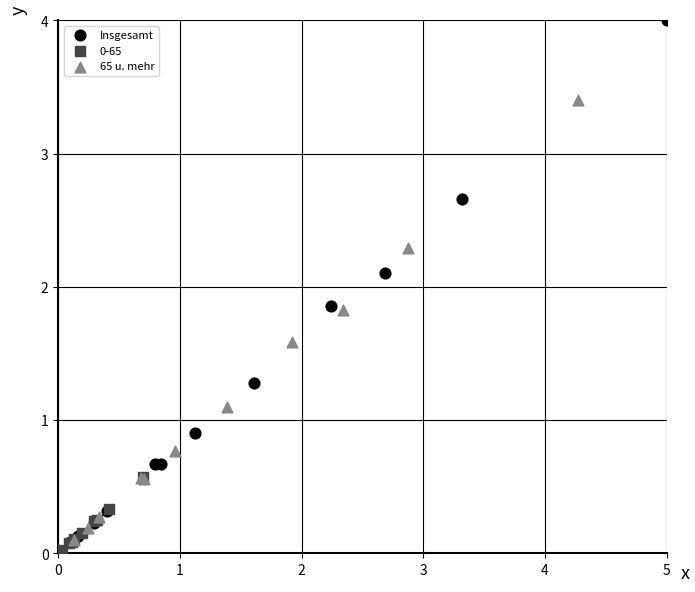

Which series reaches the maximum Y coordinate?

Insgesamt